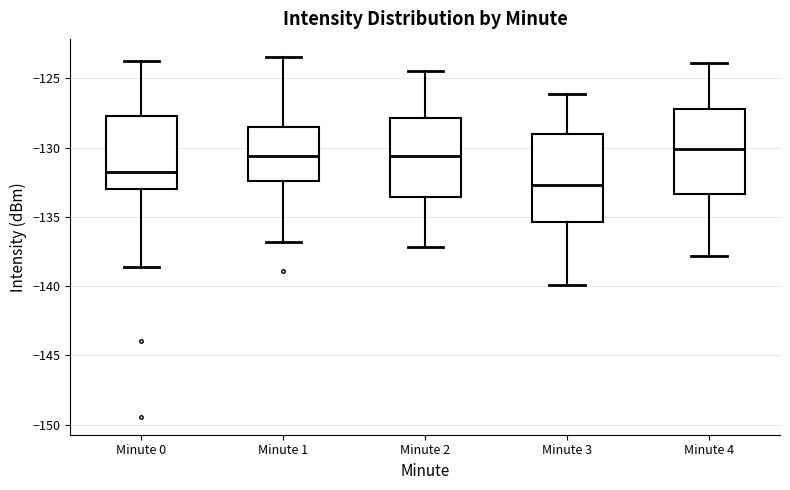

Reading left to right, read every box against the y-axis: the position of its median line, the range the box covers, and the ends of its whiskers. The values are not printed on the chart, so give them approximately, as read against the axis.

Minute 0: median -131.5, box -133.0 to -127.5, whiskers -138.5 to -123.5
Minute 1: median -130.5, box -132.5 to -128.5, whiskers -137.0 to -123.5
Minute 2: median -130.5, box -133.5 to -128.0, whiskers -137.0 to -124.5
Minute 3: median -132.5, box -135.5 to -129.0, whiskers -140.0 to -126.0
Minute 4: median -130.0, box -133.5 to -127.0, whiskers -138.0 to -124.0